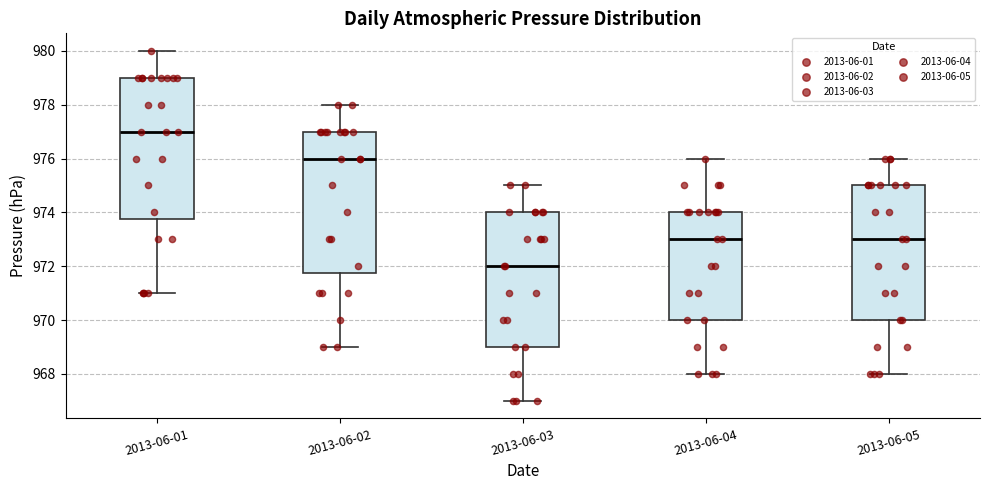

Where does the median line of the box for 2013-06-01 sit on the y-axis? The values are not printed on the chart, so give them approximately, as read against the axis.

977.0